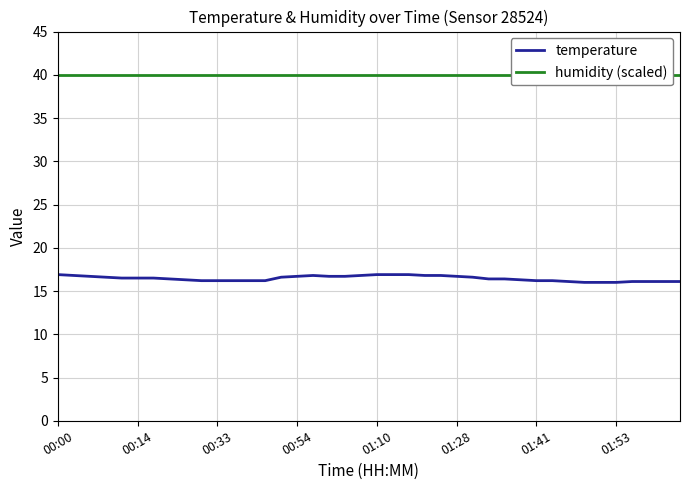

How many values in the temperature series exceed 16?

37